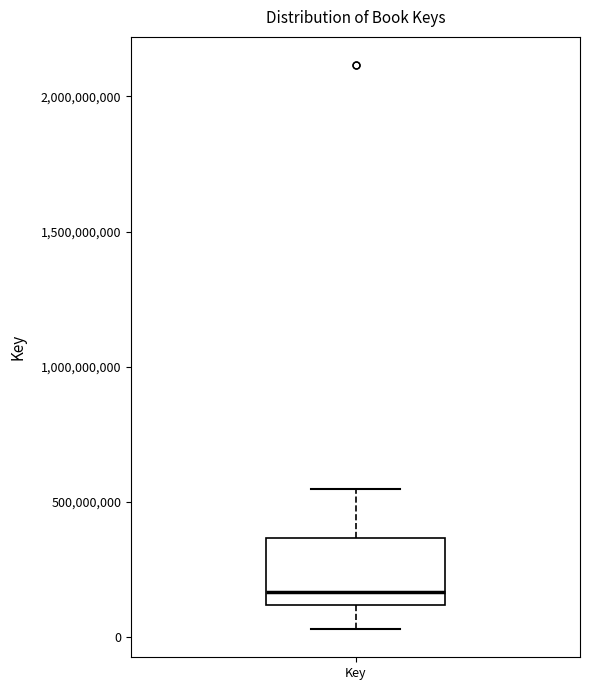

Read this box plot against the y-axis: the position of the median line, the range covered by the box, and the ends of both whiskers. The values are not printed on the chart, so give them approximately, as read against the axis.

median 150000000, box 100000000 to 350000000, whiskers 50000000 to 550000000